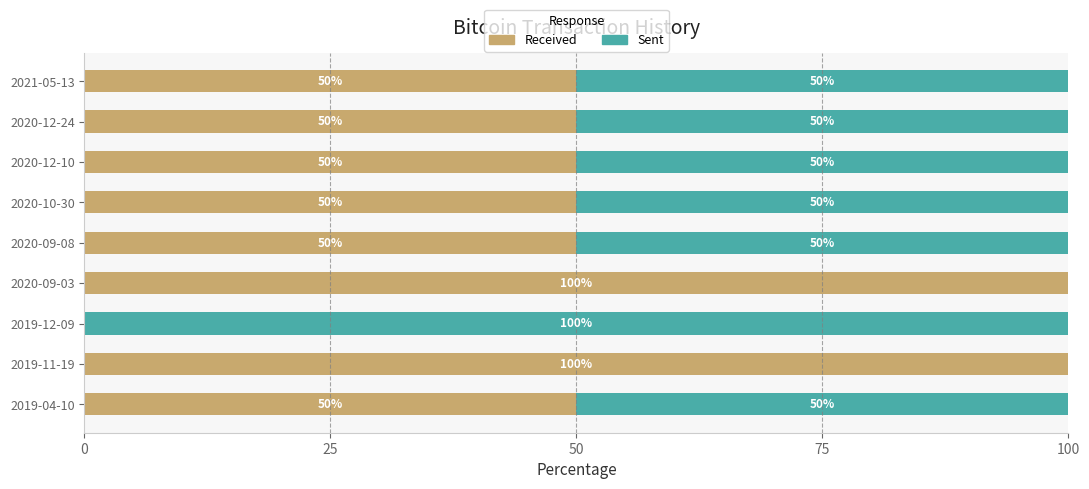

Count the number of data series in this chart.

2